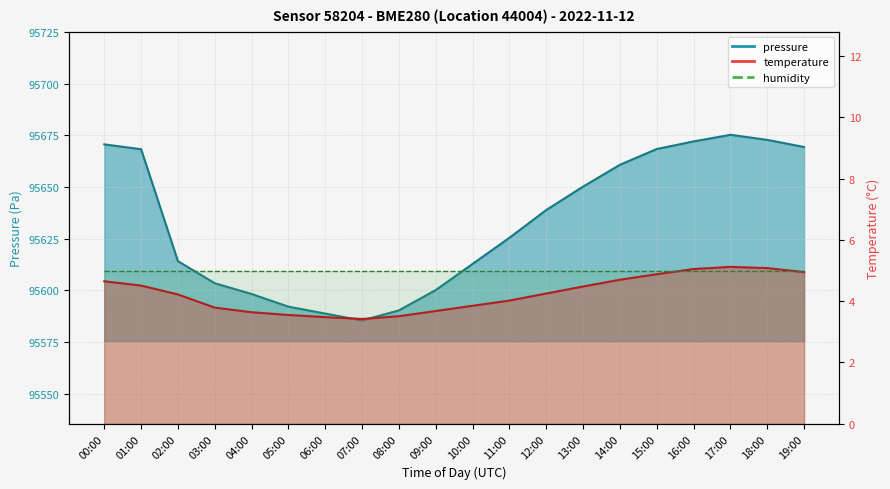

What is the minimum value shown in the chart?

3.4